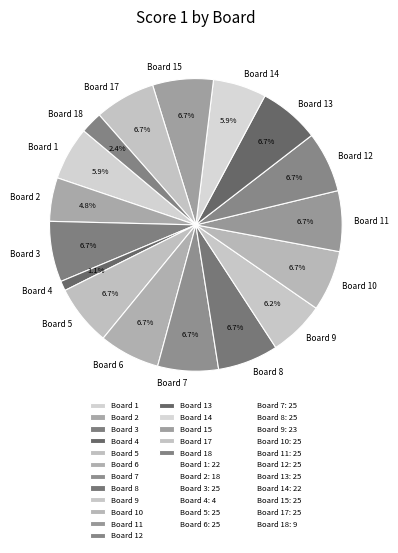

Is Board 8 the majority of the pie?

No